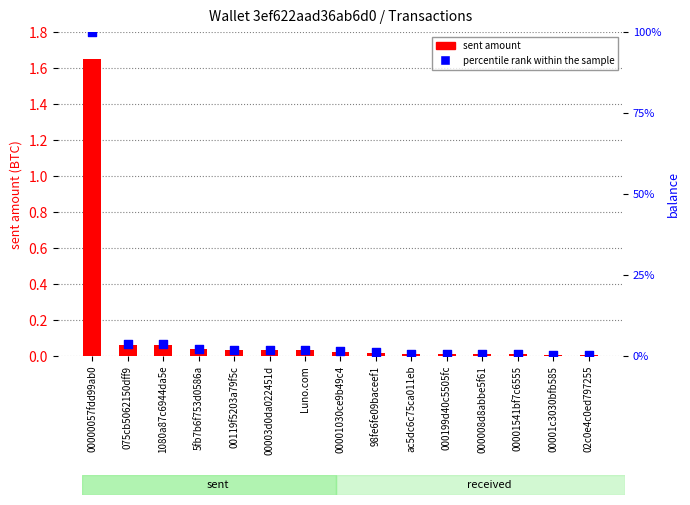

Which series has the widest spread of Y values?

percentile rank within the sample